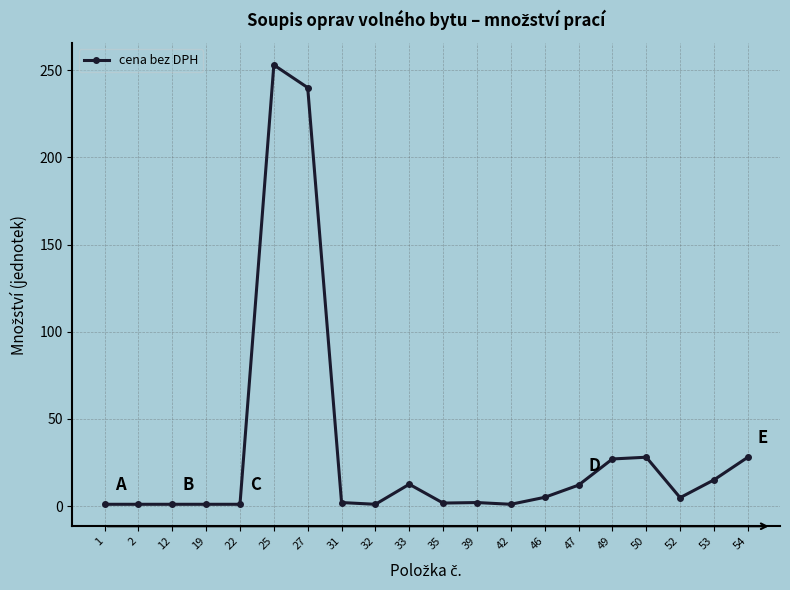

What is the value of the 2nd point from the left?

1.0